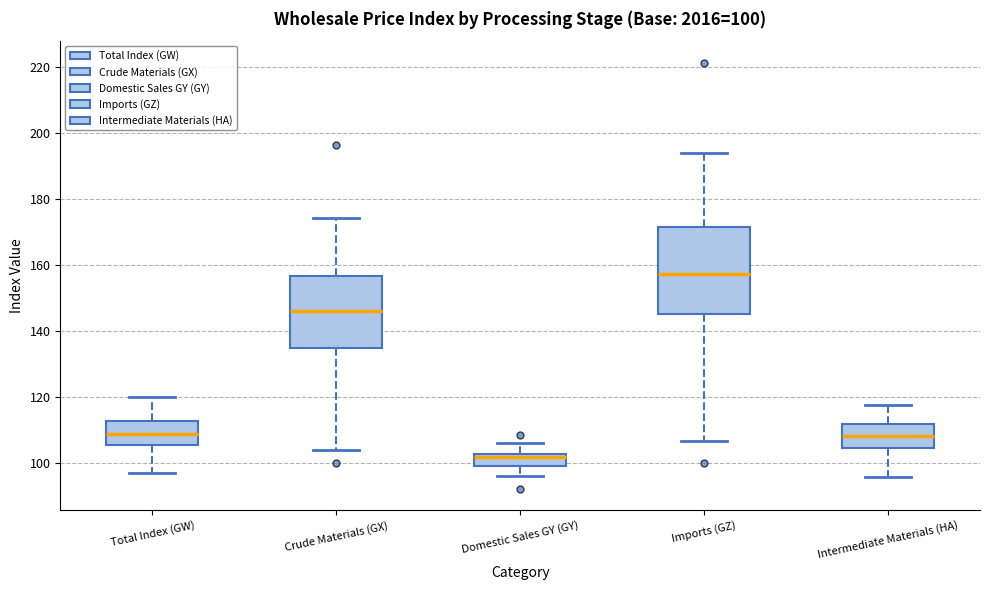

Which box has the lowest median line?

Domestic Sales GY (GY)